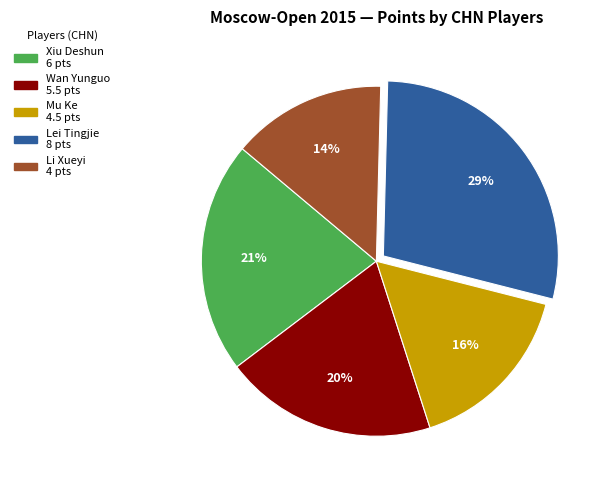

Rank the categories by value from highest to lowest.

Lei Tingjie, Xiu Deshun, Wan Yunguo, Mu Ke, Li Xueyi